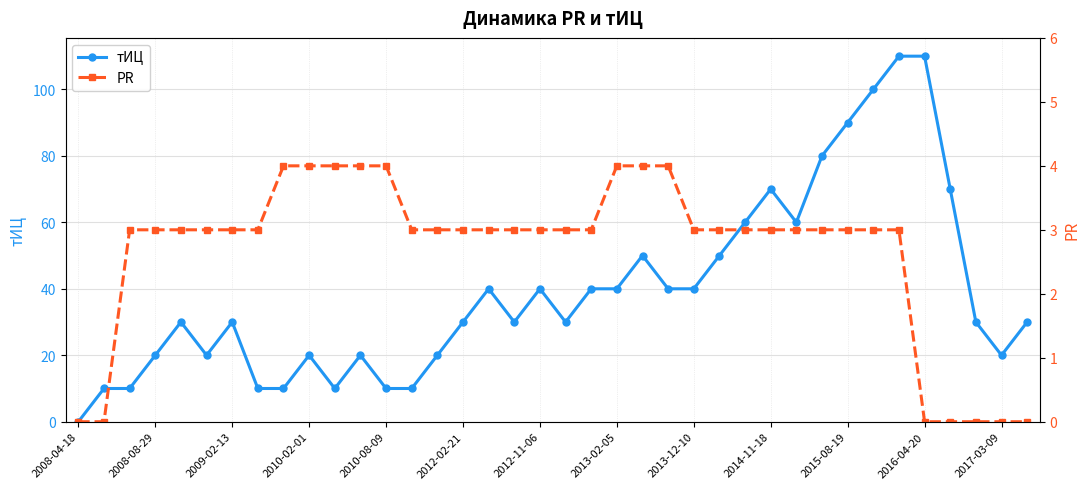

What is the highest value of the тИЦ series?

110